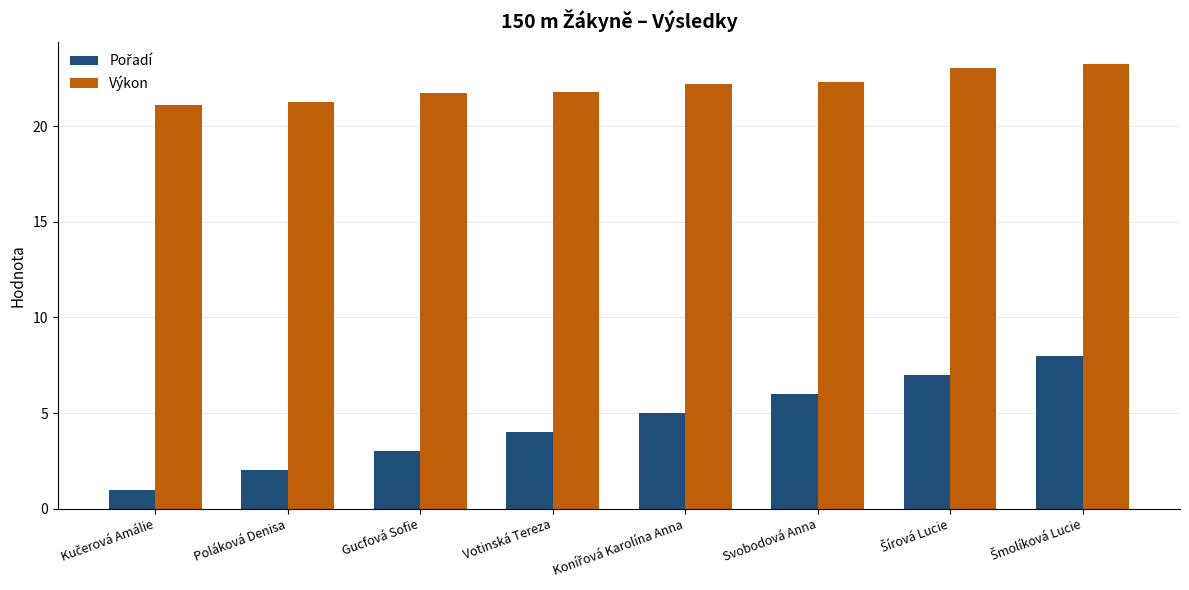

What position from the left is Gucfová Sofie?

3